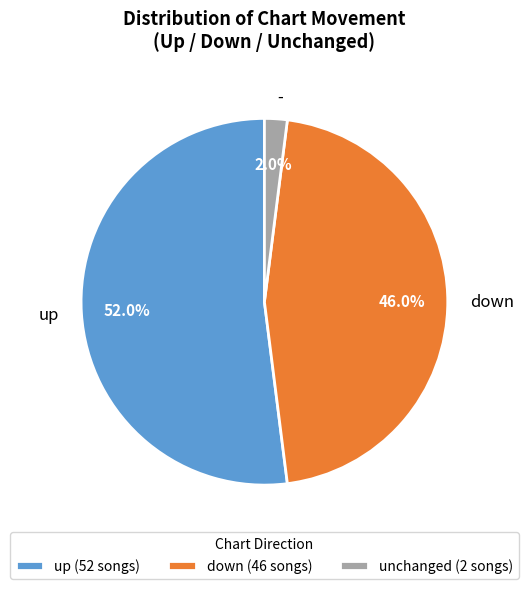

To the nearest percent, what is the difference between the down and - slice percentages?

44%